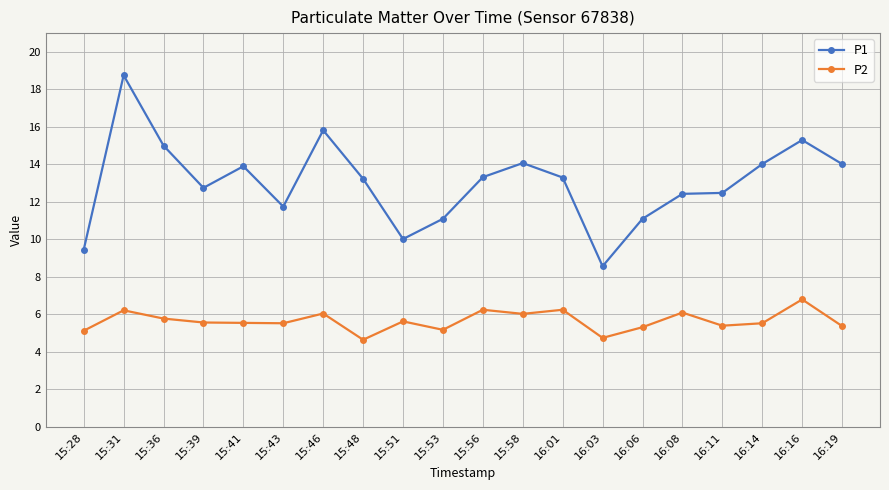

What is the approximate value of P1 at 15:56?

13.3